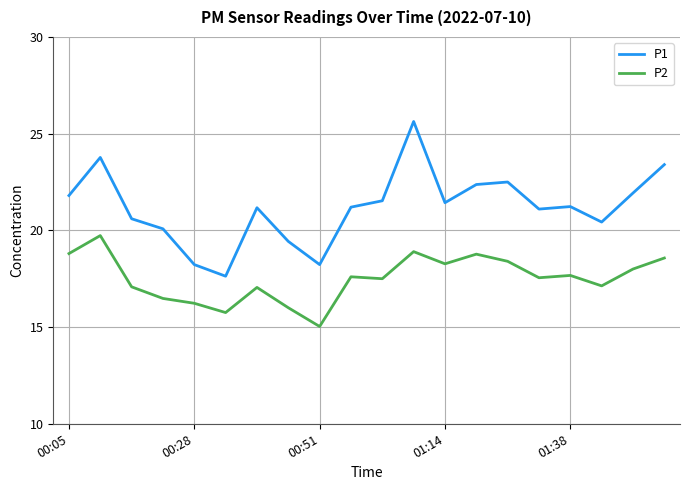

Which series has the largest total across all categories?

P1